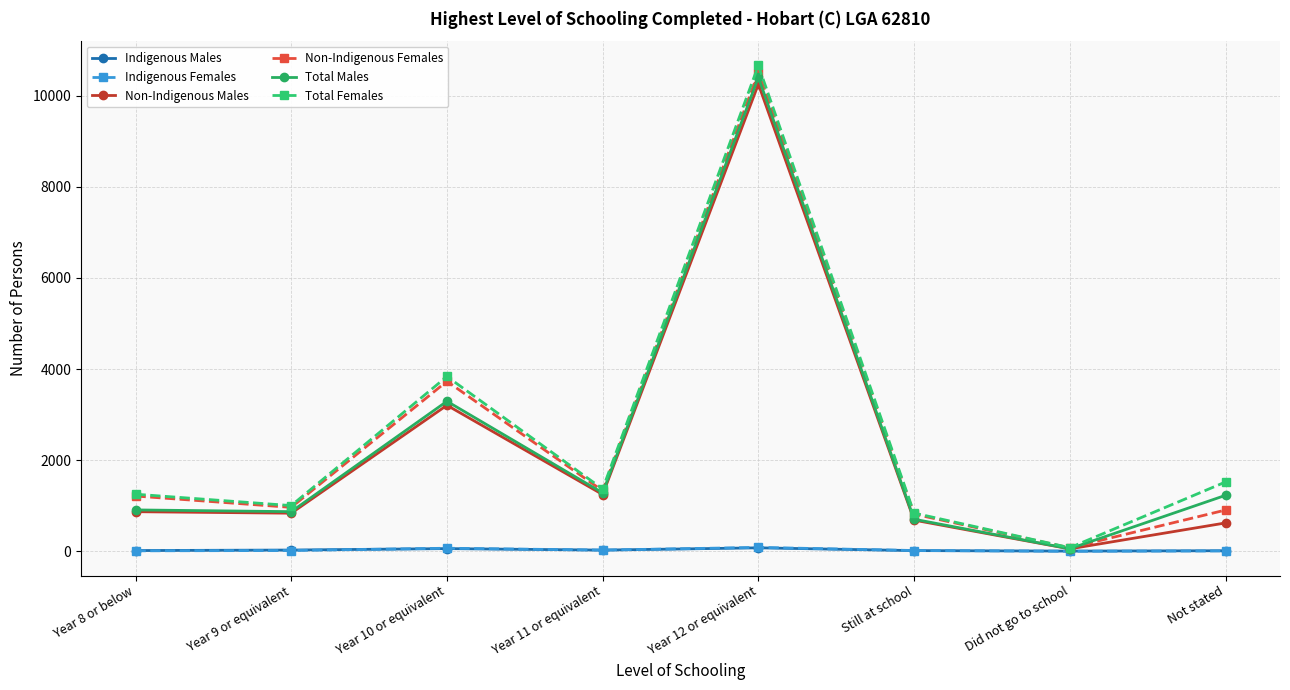

What is the approximate value of Total Females at Year 12 or equivalent?

10663